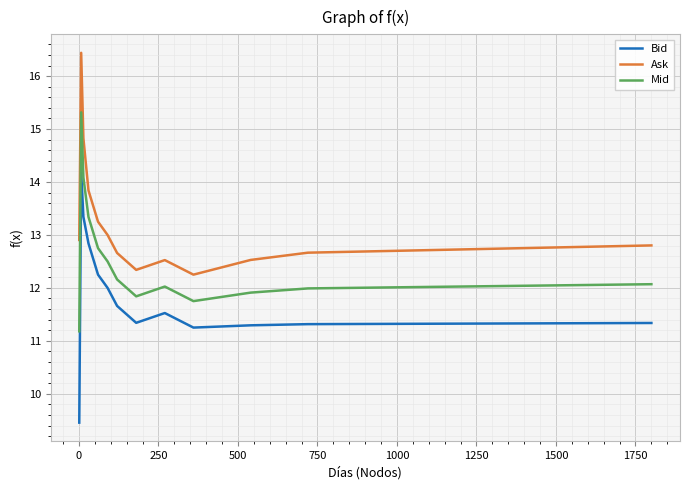

How many interior local peaks does the Mid series have?

2